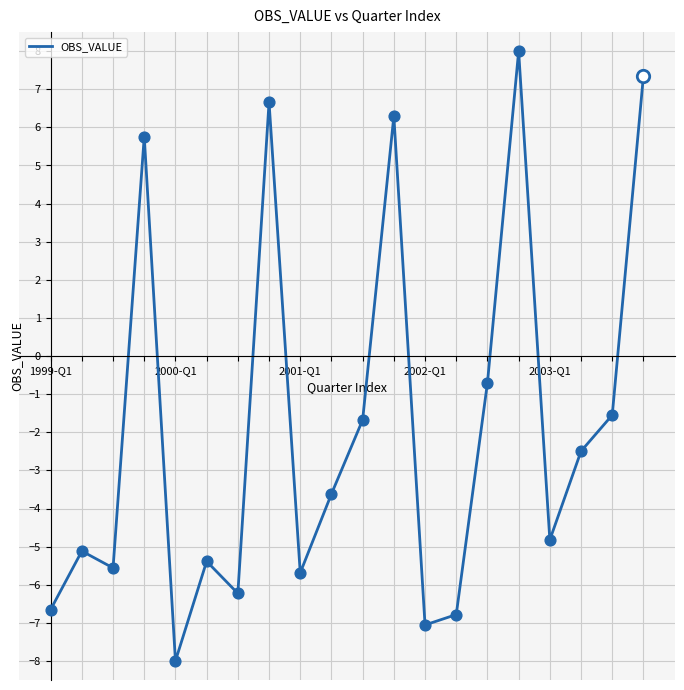

What is the greatest value displayed?

8.0